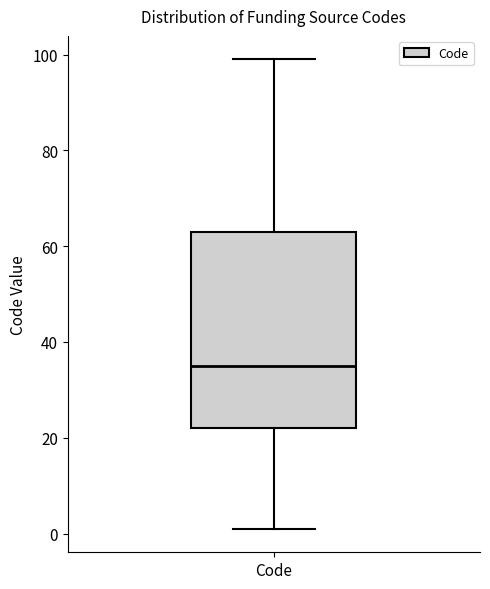

Read this box plot against the y-axis: the position of the median line, the range covered by the box, and the ends of both whiskers. The values are not printed on the chart, so give them approximately, as read against the axis.

median 36, box 22 to 64, whiskers 2 to 100